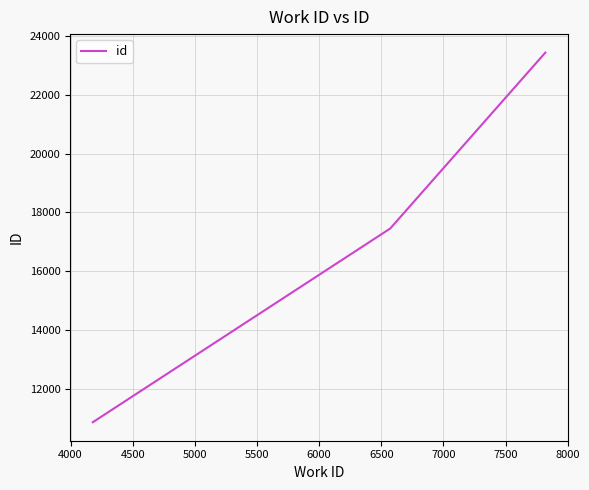

How many series are shown in this chart?

1